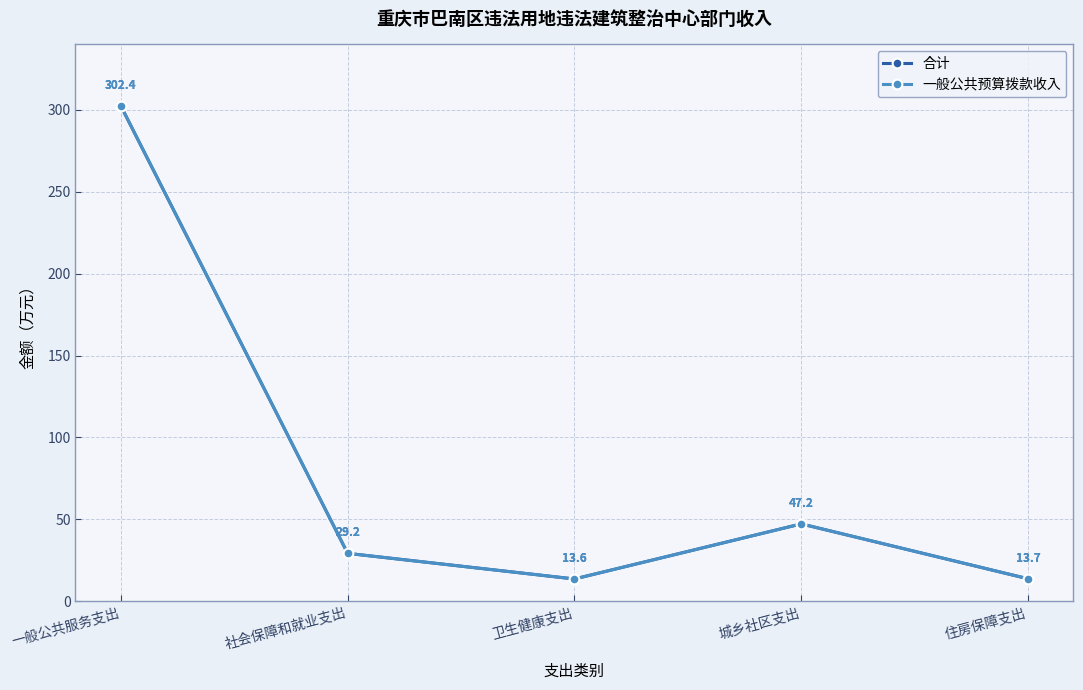

What is the difference between the maximum and minimum values in the 一般公共预算拨款收入 series?

288.9